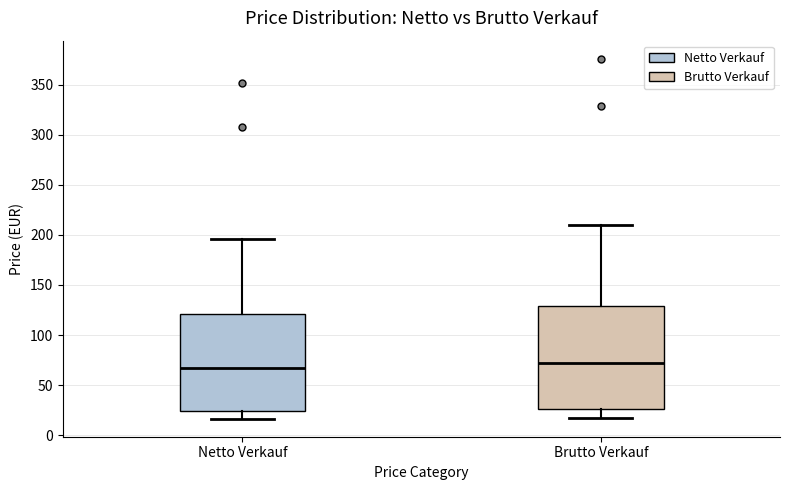

Comparing the boxes themselves (not the whiskers), which one is the tallest?

Brutto Verkauf